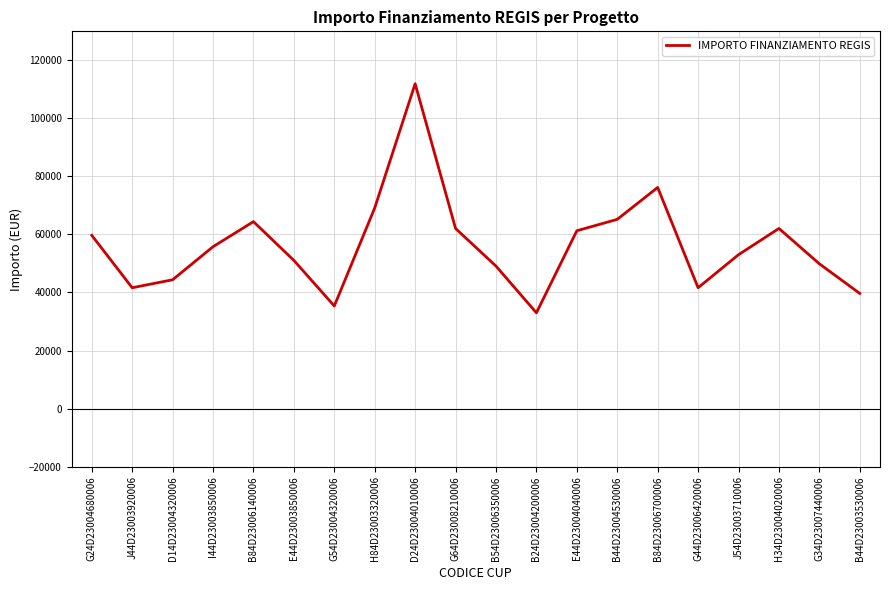

Approximately how many times larger is the value at G44D23006420006 compared to B44D23004530006?

0.6